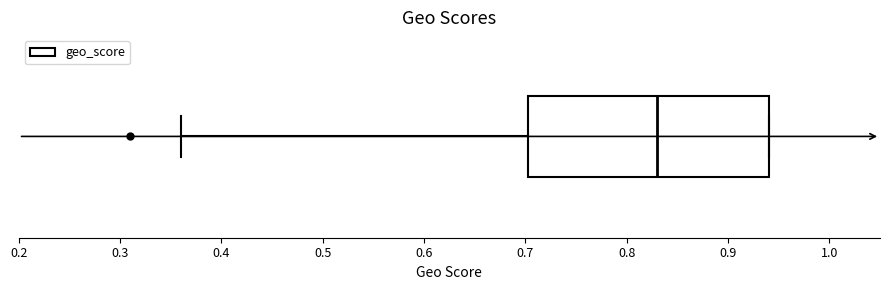

Where does the left whisker of the box end on the x-axis? The values are not printed on the chart, so give them approximately, as read against the axis.

0.36